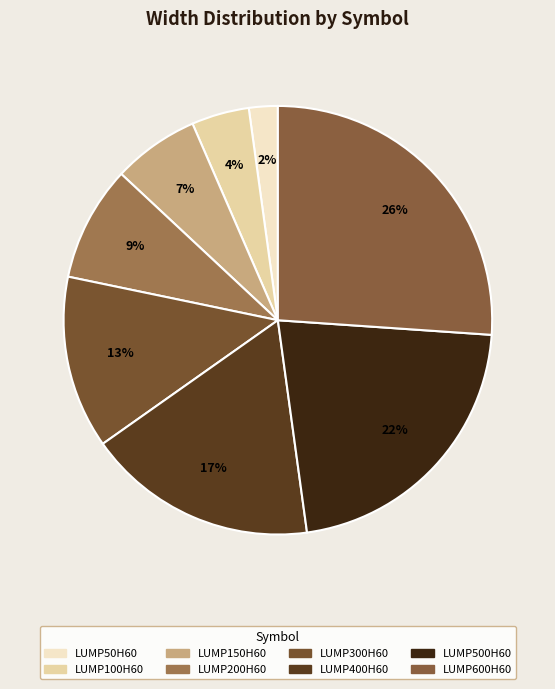

Which category has the biggest portion of the pie?

LUMP600H60